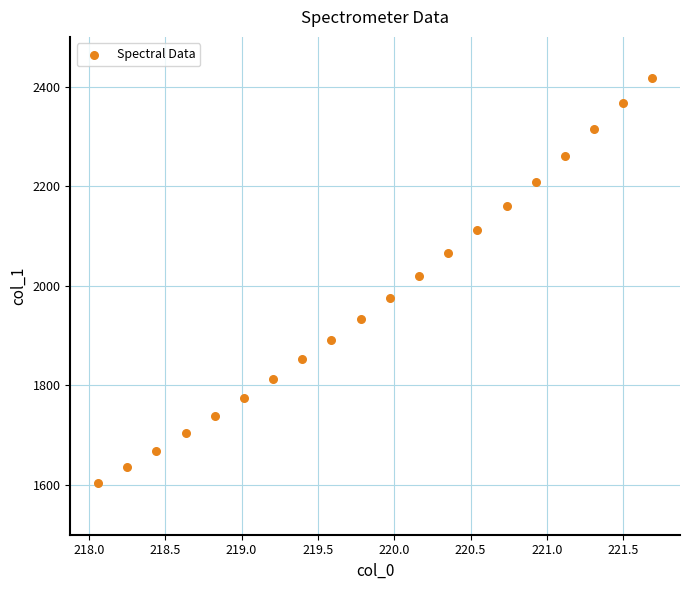

What is the range of X values (max minus min)?

3.6